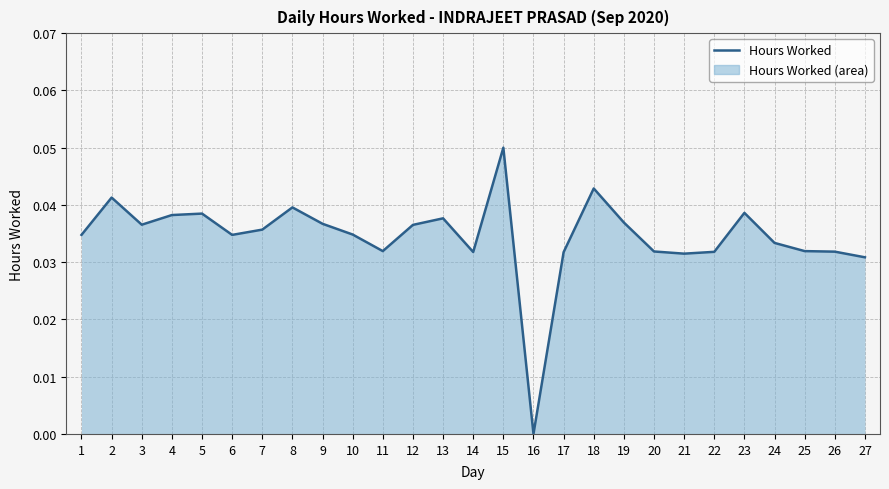

What is the sum of the values at 5 and 17?

0.1